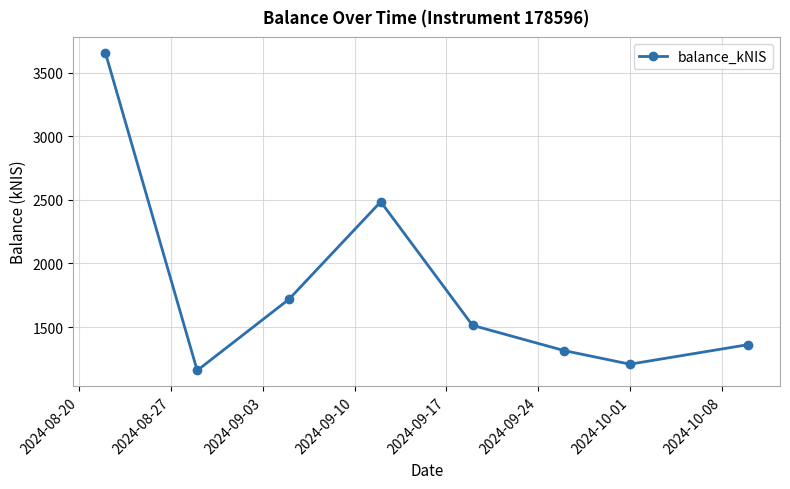

How many points are lower than both their immediate neighbors (excluding endpoints)?

2